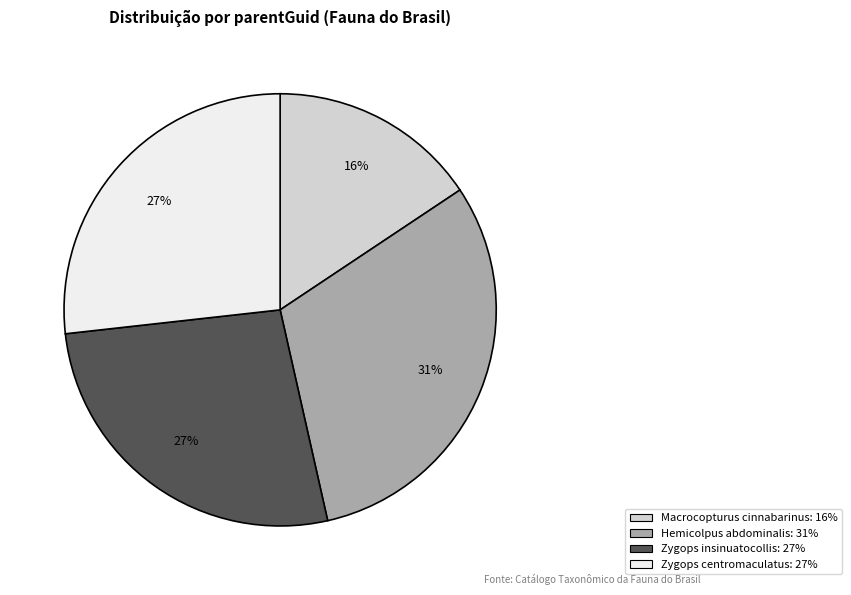

Which has a higher value, Hemicolpus abdominalis: 31% or Zygops centromaculatus: 27%?

Hemicolpus abdominalis: 31%